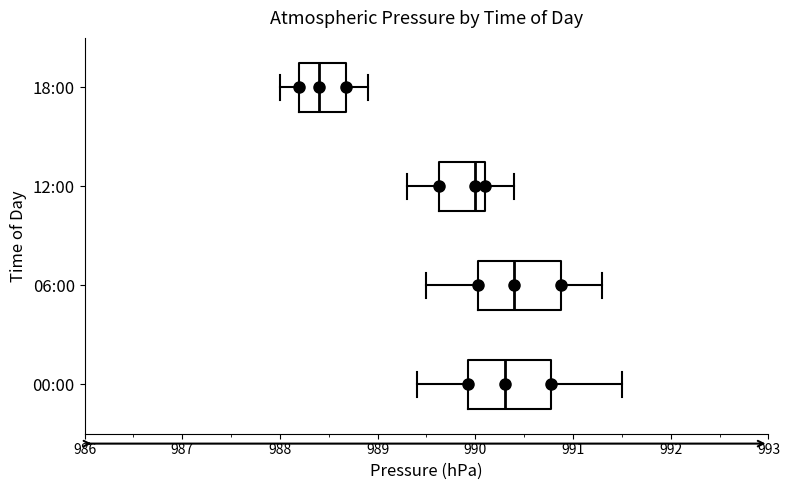

Which box's median line is the furthest to the right?

06:00